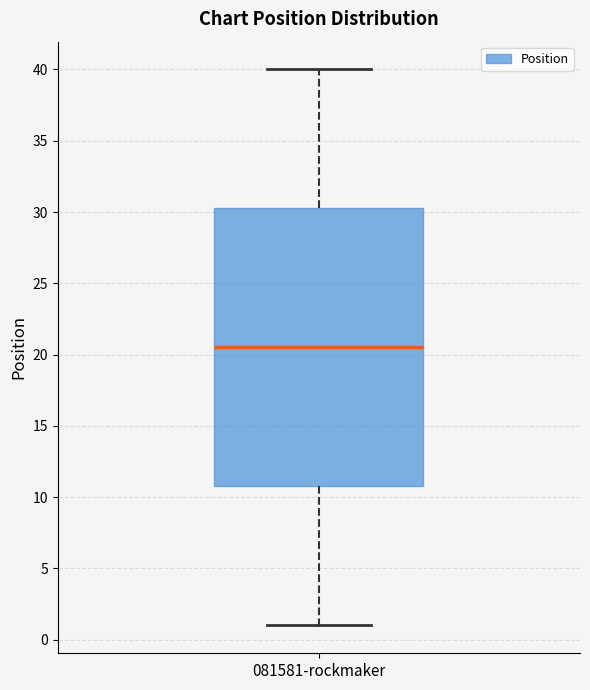

Transcribe this box plot: give where the median line is, the range the box spans, and where the two whiskers end, as read against the y-axis. The values are not printed on the chart, so give them approximately, as read against the axis.

median 20.5, box 11.0 to 30.5, whiskers 1.0 to 40.0